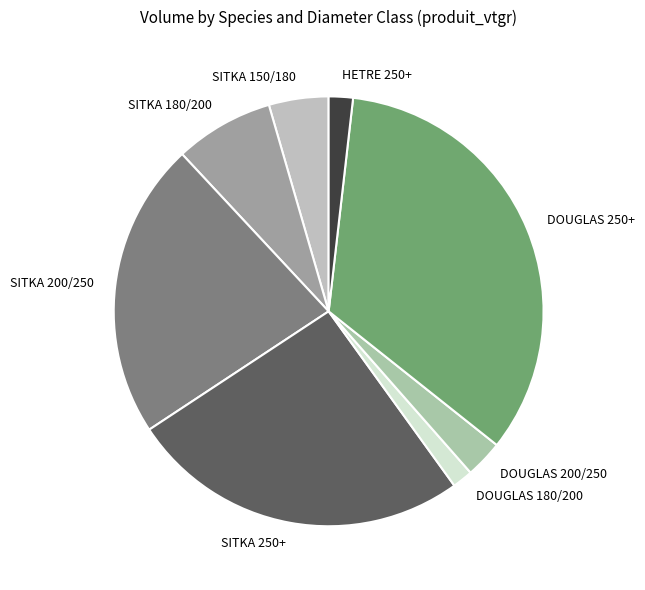

True or false: SITKA 250+ accounts for 26% of the total.

True